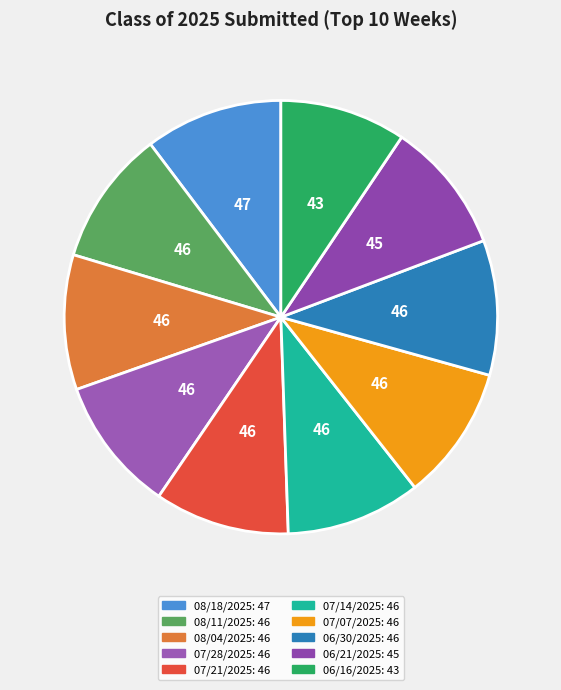

How many slices are in this pie chart?

10